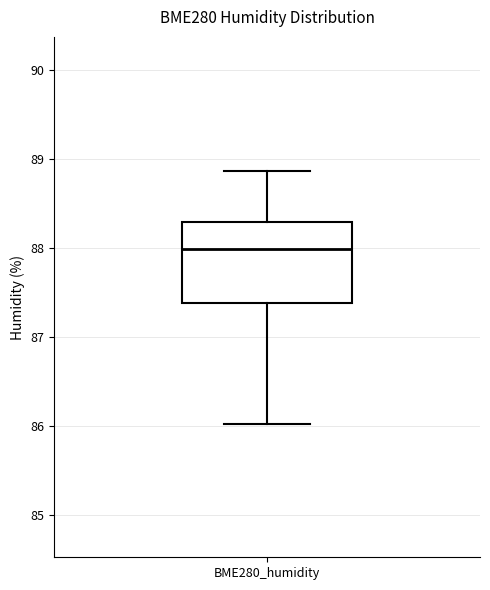

Where does the lower whisker of the box for BME280_humidity end on the y-axis? The values are not printed on the chart, so give them approximately, as read against the axis.

86.0